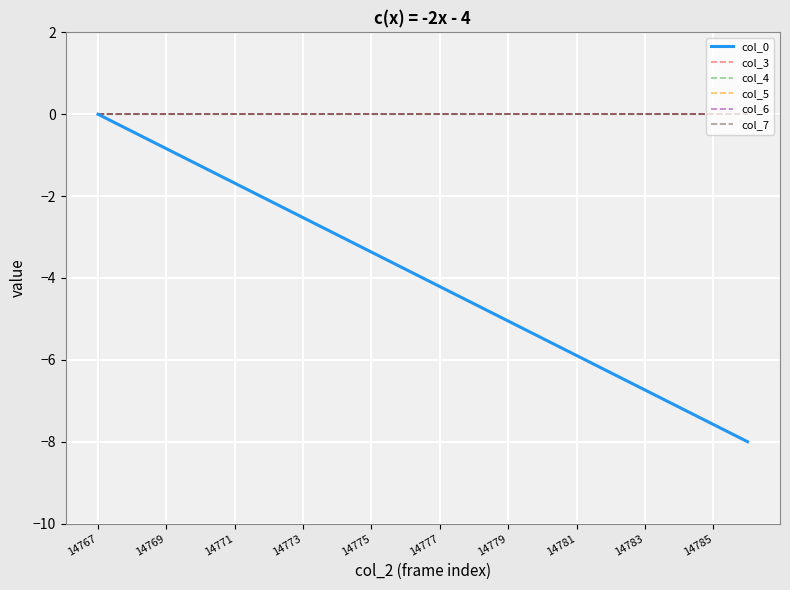

At how many categories does at least one series exceed -4?

20